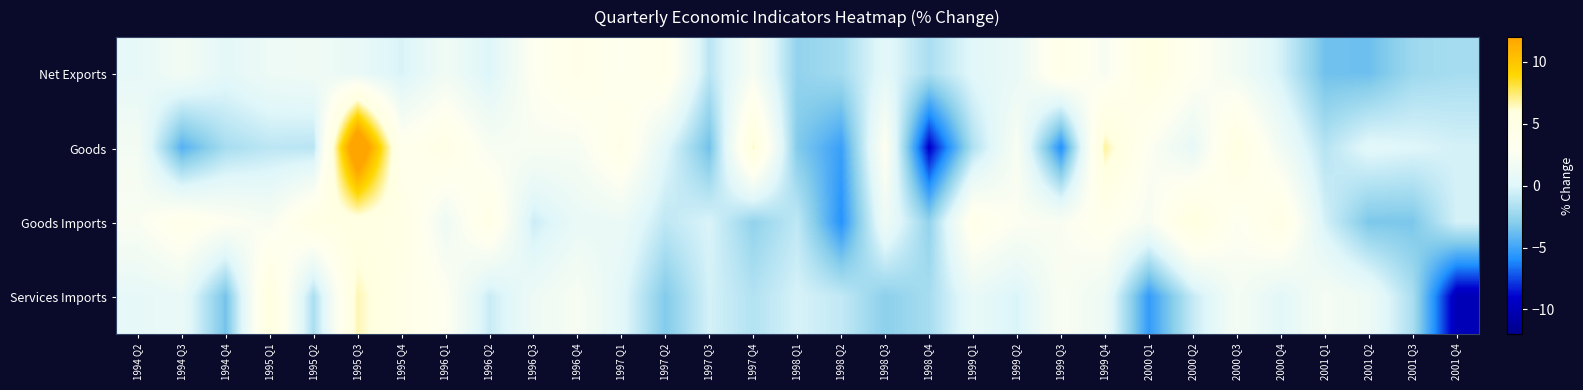

Count the number of categories in the chart.

31